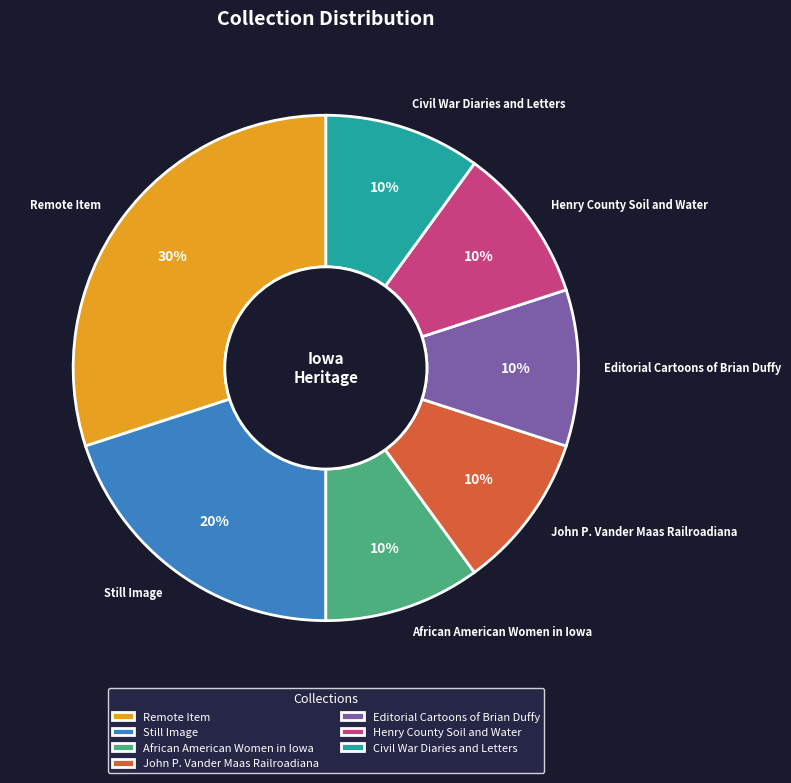

How many segments does this pie chart have?

7